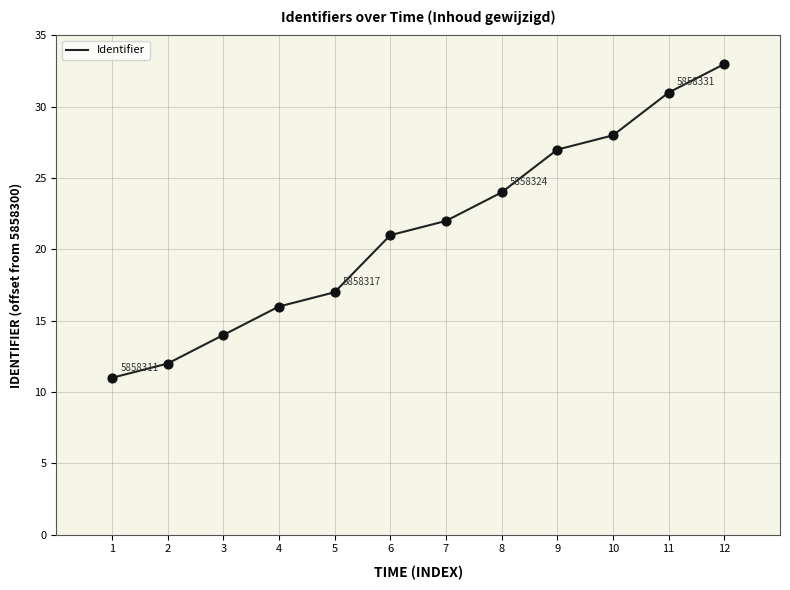

Approximately how many times larger is the value at 12 compared to 7?

1.5